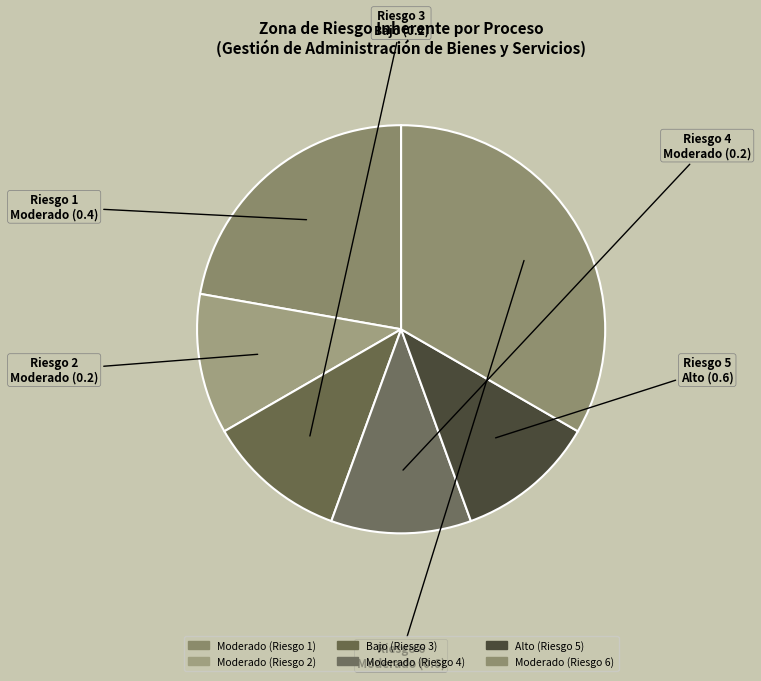

Combined, do Moderado (Riesgo 1) and Moderado (Riesgo 2) account for over 50%?

No